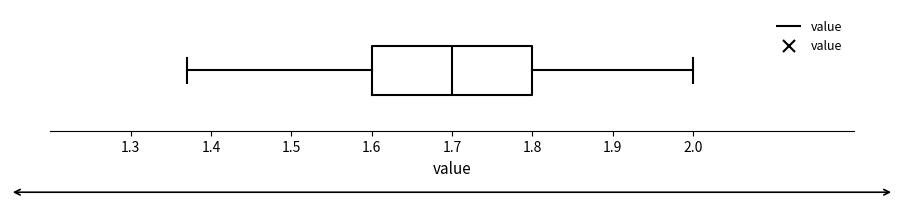

Where is the right edge of the box on the x-axis? The values are not printed on the chart, so give them approximately, as read against the axis.

1.80